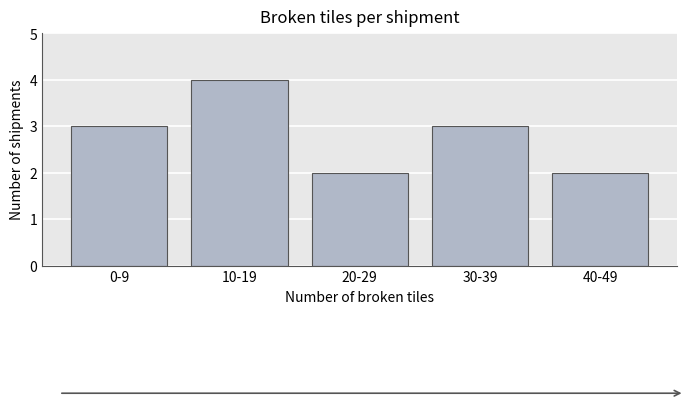

Reading right to left, extract all data points from this chart.

40-49=2	30-39=3	20-29=2	10-19=4	0-9=3